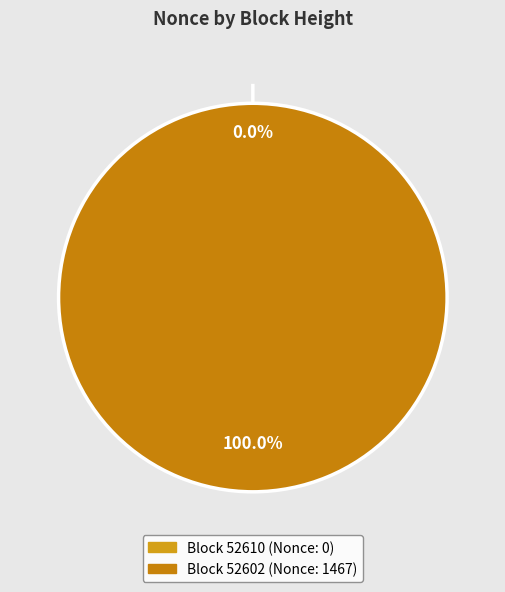

Is there any slice that represents more than half of the pie?

Yes